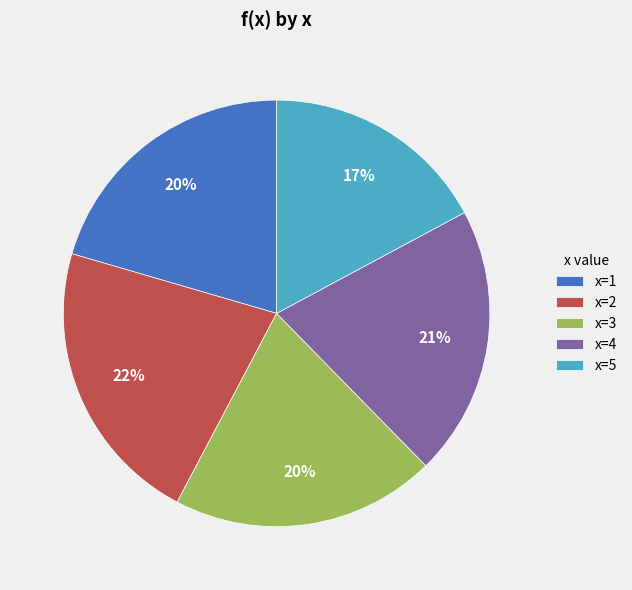

How many slices are in this pie chart?

5